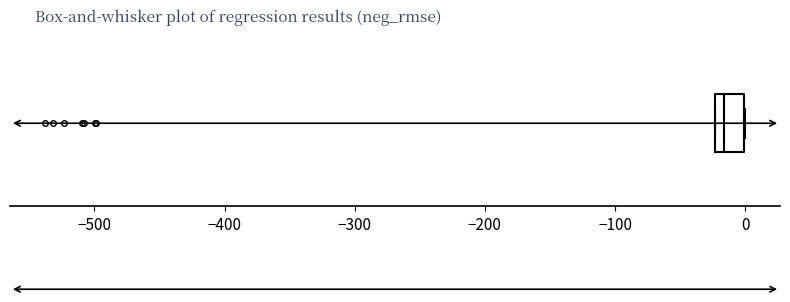

Transcribe this box plot: give where the median line is, the range the box spans, and where the two whiskers end, as read against the x-axis. The values are not printed on the chart, so give them approximately, as read against the axis.

median -20 (just right of the box's left edge), box -20 to 0, whiskers -20 to 0